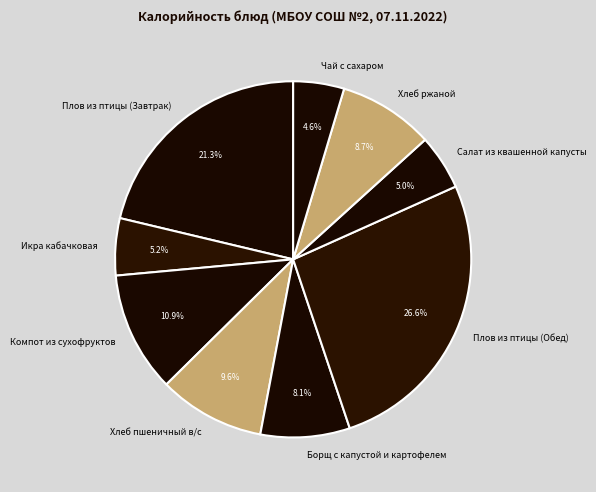

What is the ratio of the value at Салат из квашенной капусты to the value at Борщ с капустой и картофелем?

0.6